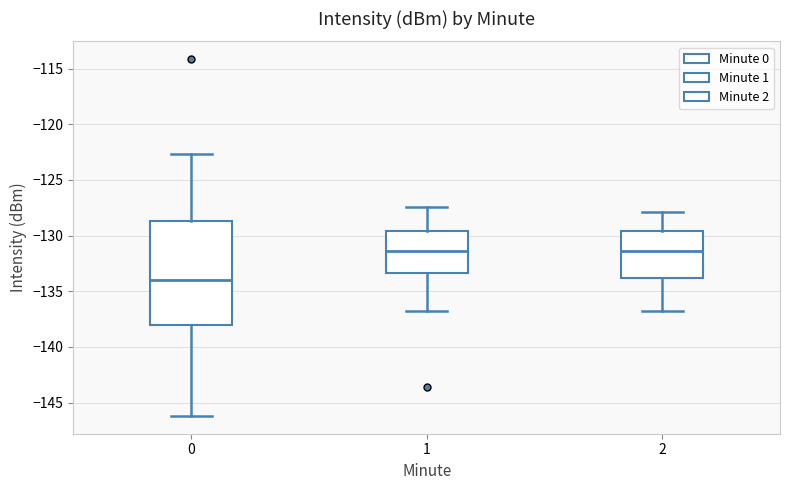

Reading left to right, transcribe this box plot: for each box, give where its median line is, the range the box spans, and where its two whiskers end, as read against the y-axis. The values are not printed on the chart, so give them approximately, as read against the axis.

0: median -134.0, box -138.0 to -128.5, whiskers -146.0 to -122.5
1: median -131.5, box -133.5 to -129.5, whiskers -137.0 to -127.5
2: median -131.5, box -134.0 to -129.5, whiskers -137.0 to -128.0